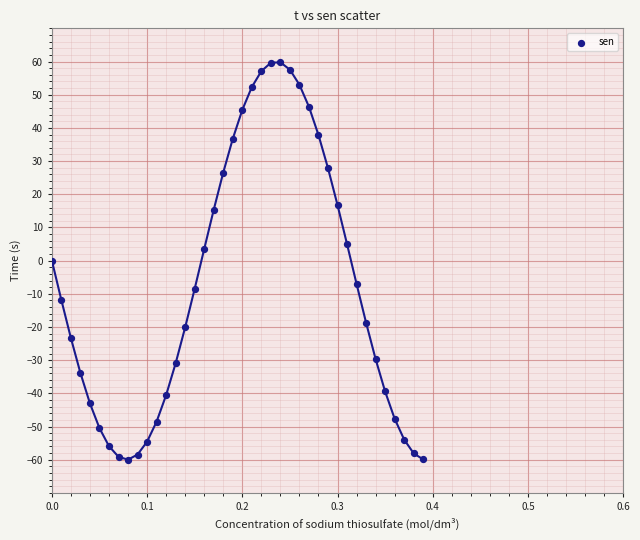

What is the range of Y values (max minus min)?

119.7